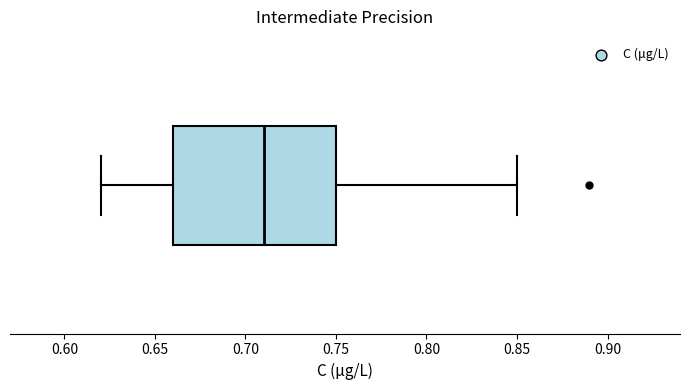

Where does the right whisker of the box end on the x-axis? The values are not printed on the chart, so give them approximately, as read against the axis.

0.85